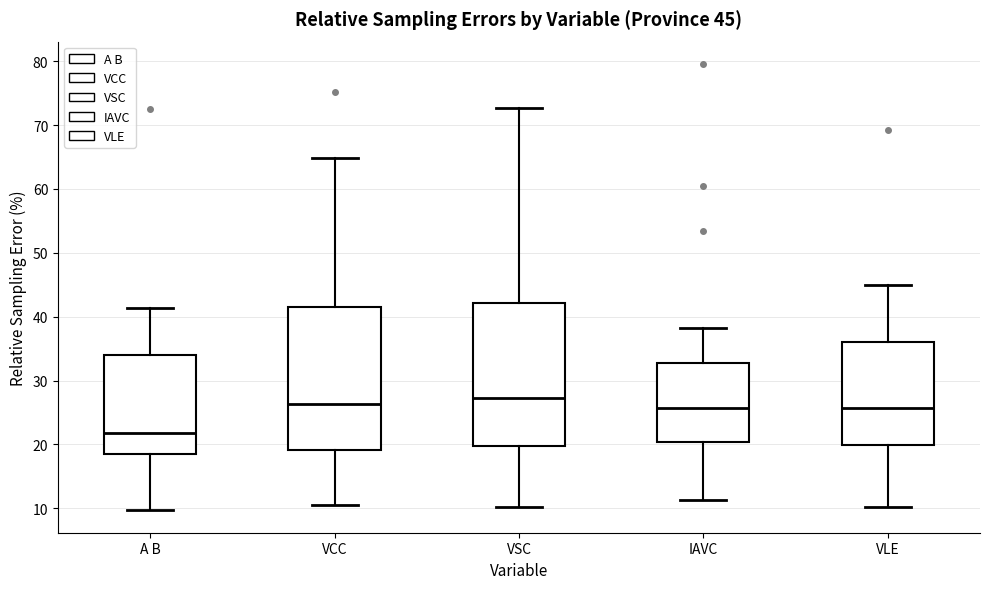

Which box's median line is the lowest?

A B